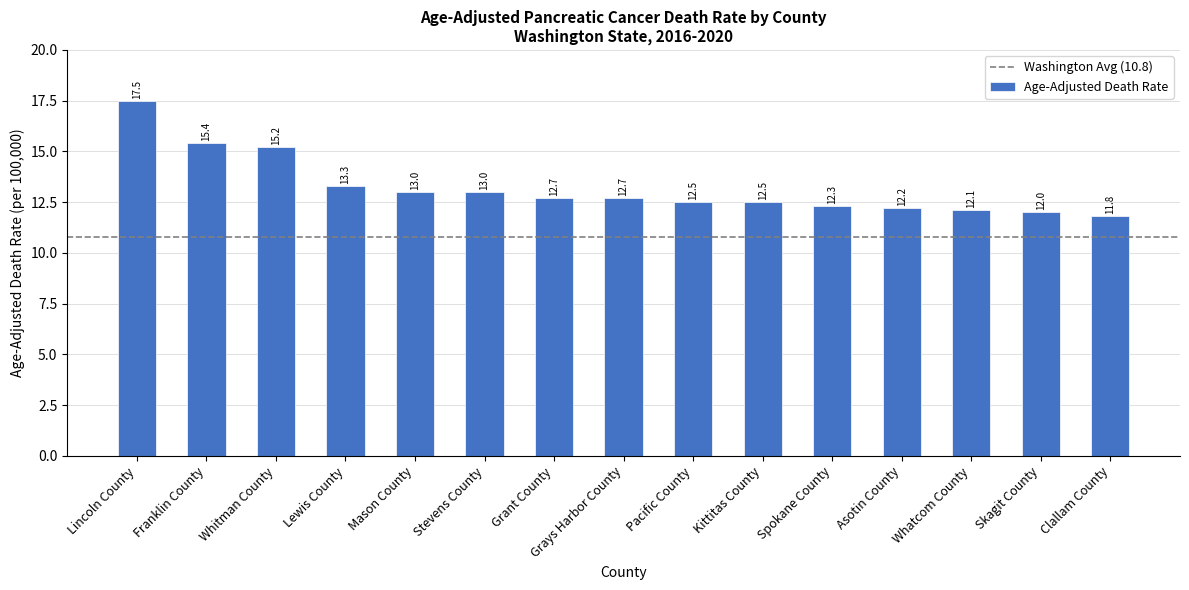

What is the label of the 14th bar from the left?

Skagit County